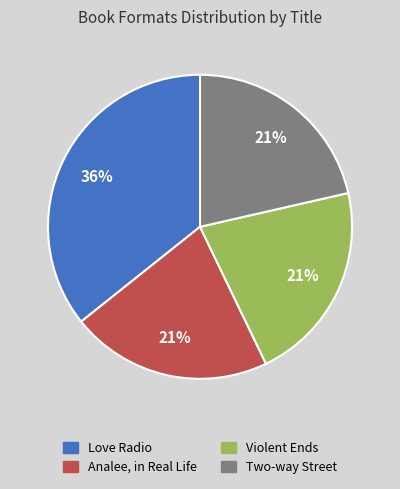

To the nearest percent, what percentage of the pie is Analee, in Real Life?

21%